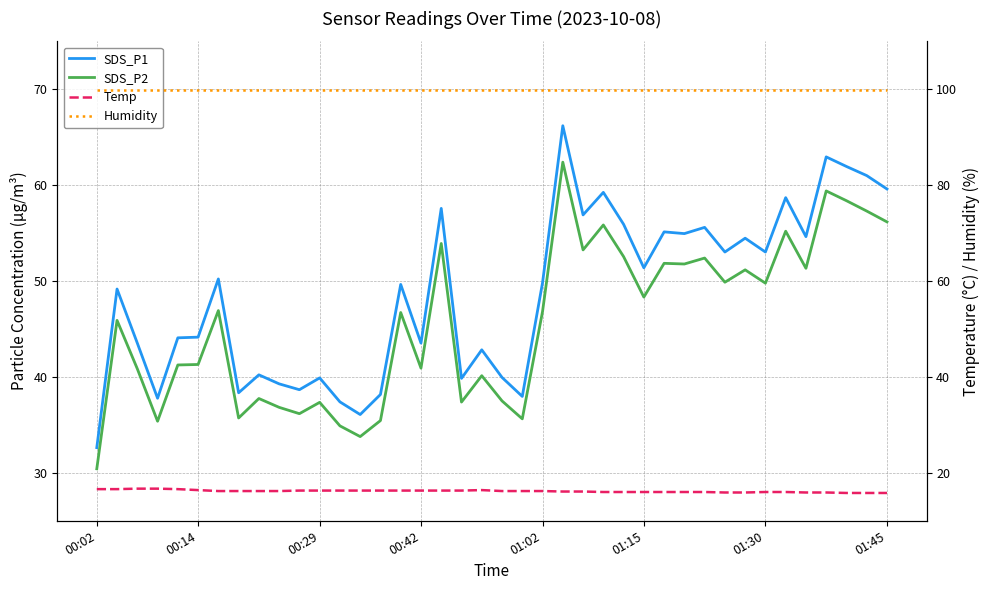

At which label is SDS_P2 closest to 46?

00:14